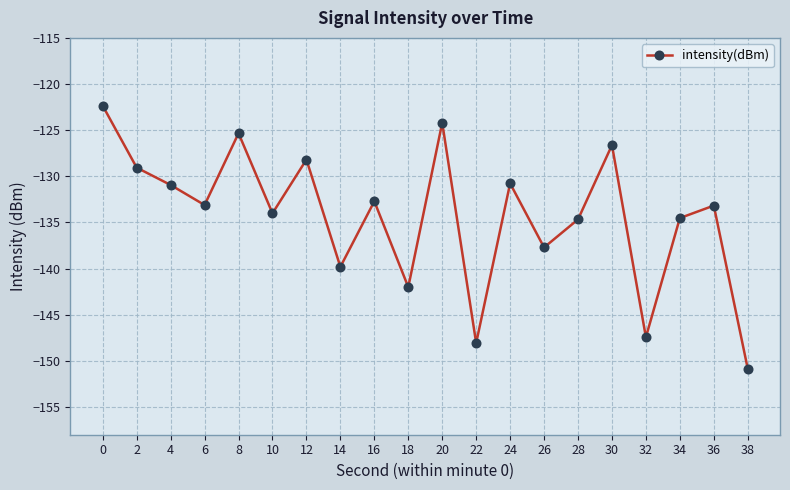

What is the difference between the maximum and minimum values?

28.5